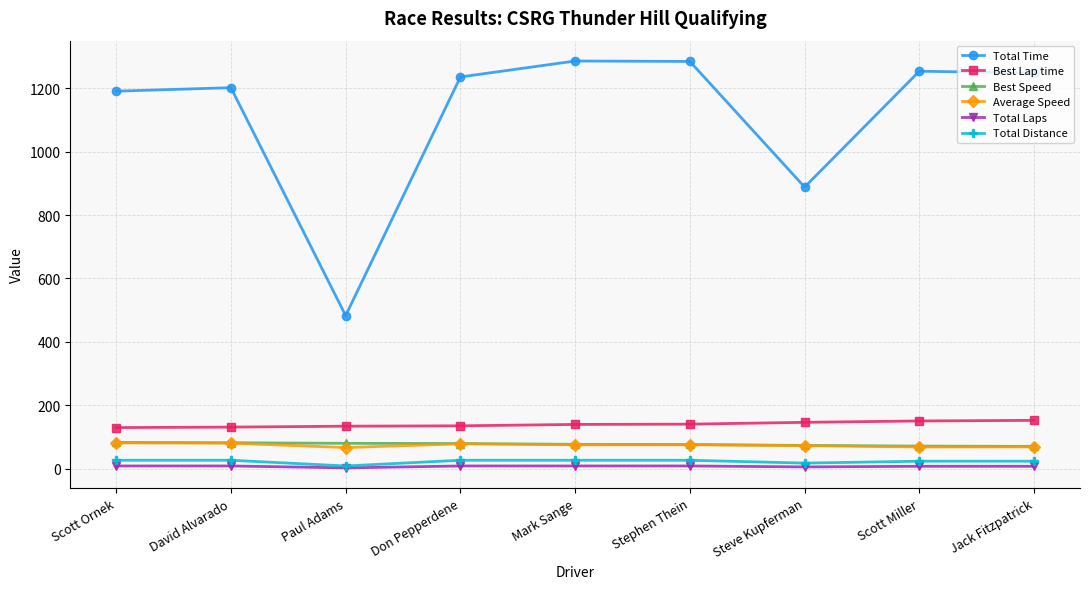

At which category does Total Time reach its first local valley?

Paul Adams